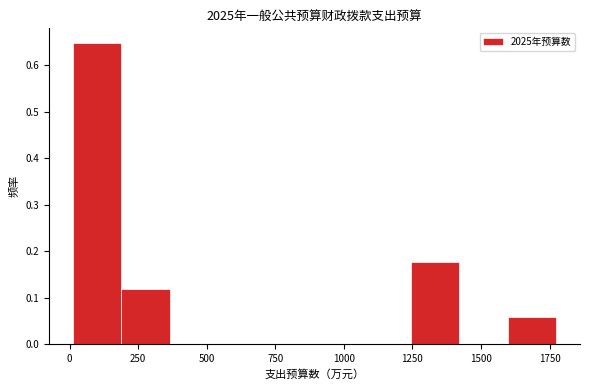

Around what value on the x-axis is the tallest bar? Give the approximate position of its centre, as read against the axis.

100